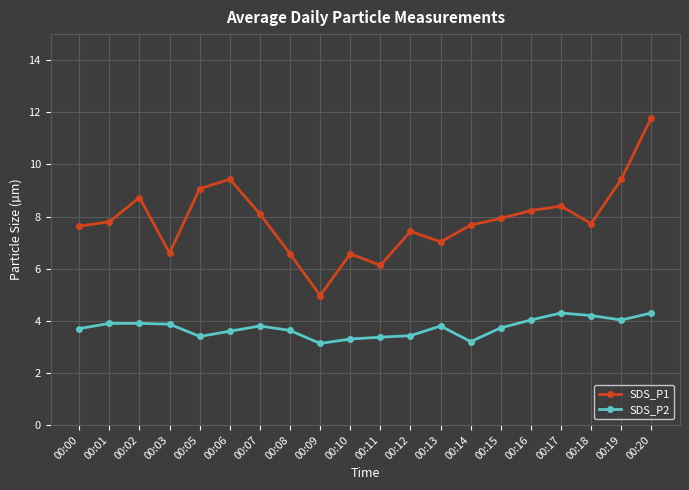

True or false: SDS_P1 and SDS_P2 intersect in this chart.

False